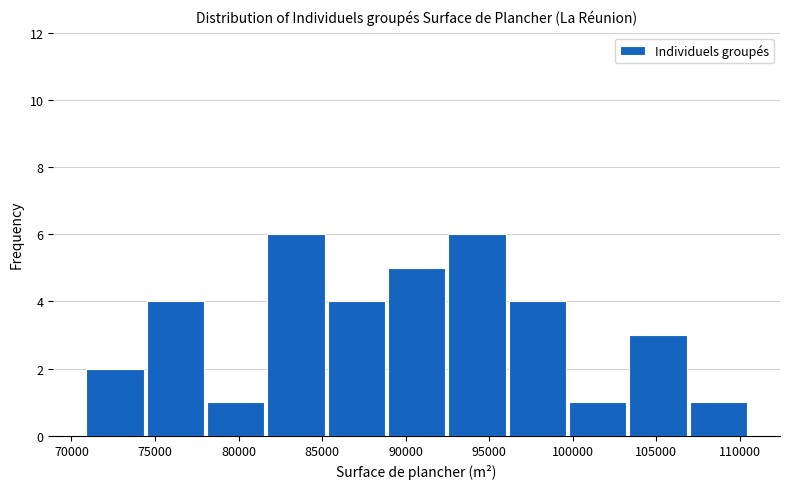

Reading left to right, list every bar in this chart as the range it spans on the x-axis followed by its height. Neither the bar edges nor the heights are printed on the chart, so give them approximately, as read against the axes.

71000 to 74500: 2
74500 to 78000: 4
78000 to 81500: 1
81500 to 85000: 6
85000 to 89000: 4
89000 to 92500: 5
92500 to 96000: 6
96000 to 99500: 4
99500 to 103500: 1
103500 to 107000: 3
107000 to 110500: 1